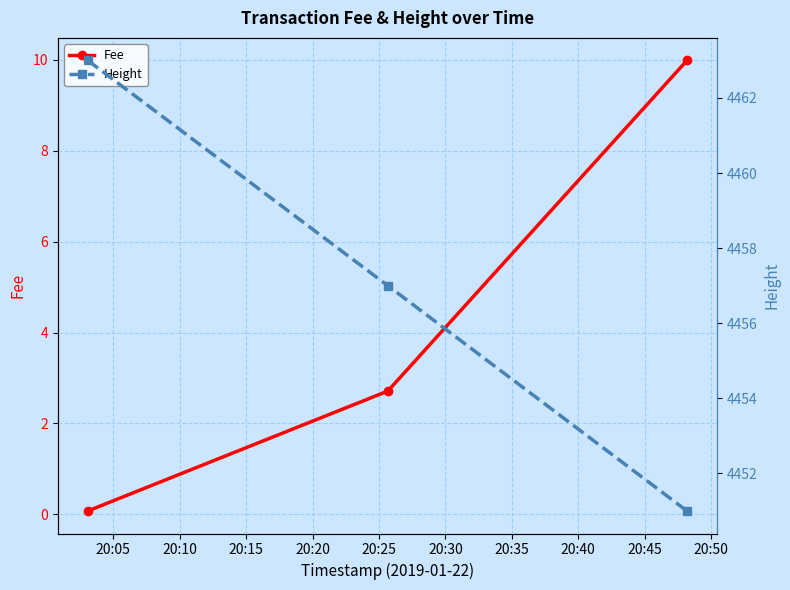

Is it true that Fee equals 0.1 at 20:05?

True